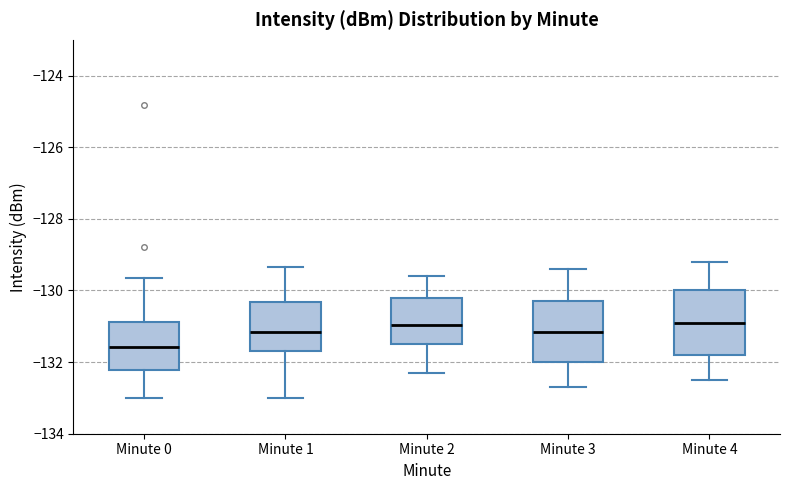

Where does the upper whisker of the box for Minute 3 end on the y-axis? The values are not printed on the chart, so give them approximately, as read against the axis.

-129.4